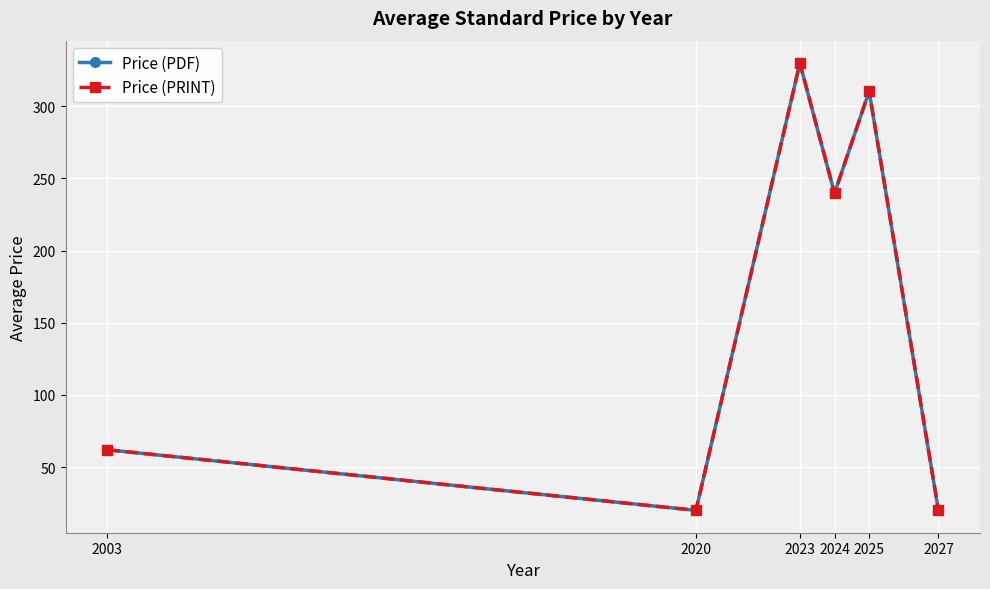

How many lines are shown in the chart?

2